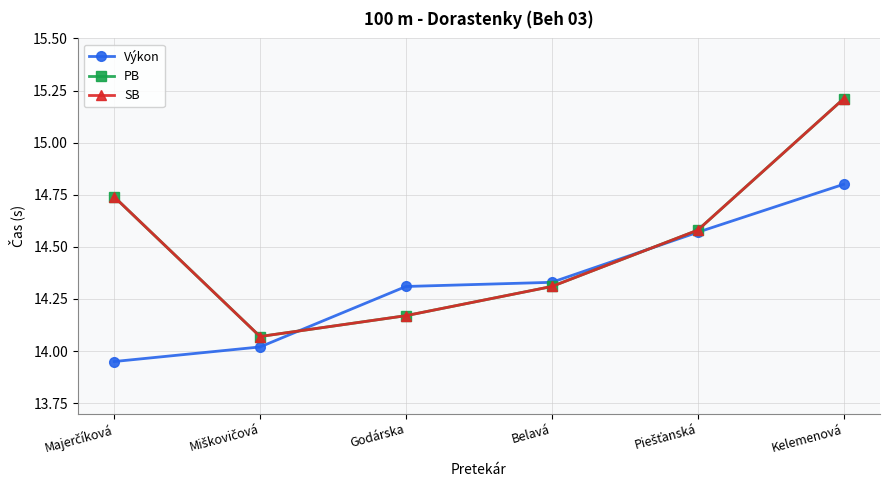

True or false: PB and Výkon intersect in this chart.

True